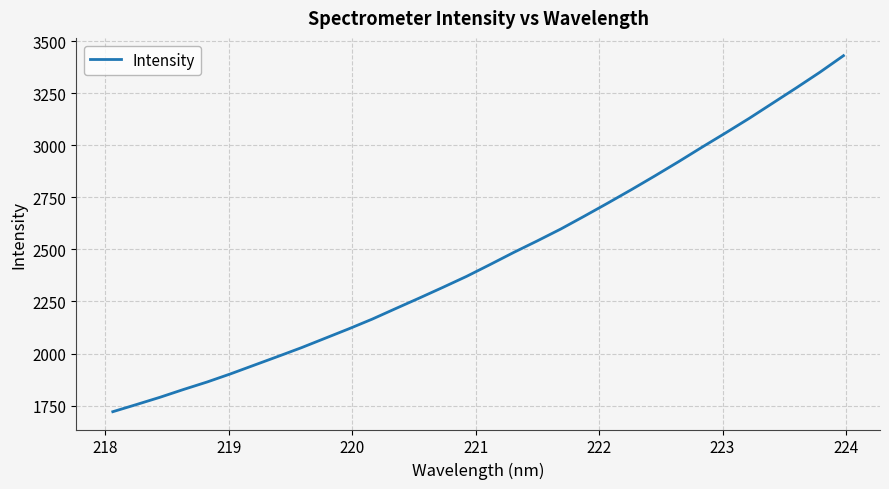

What is the maximum value shown in the chart?

3430.0